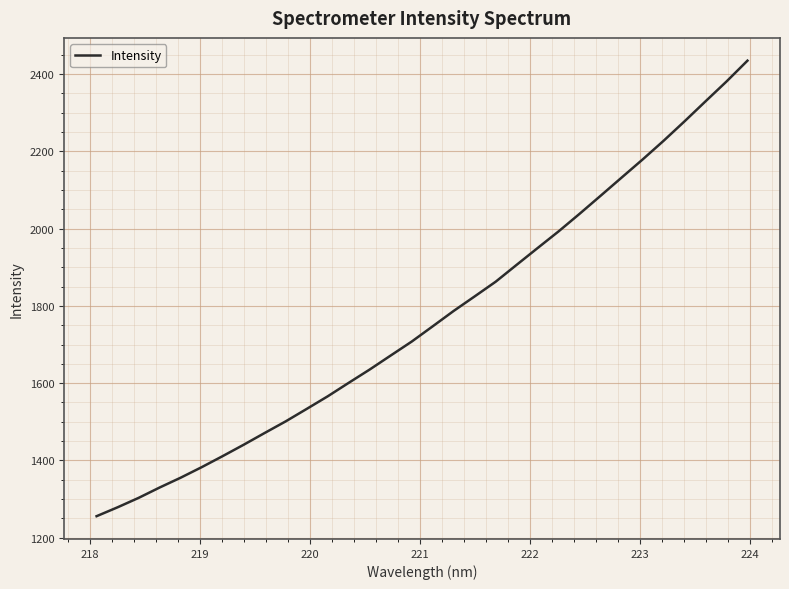

What is the greatest value displayed?

2434.5